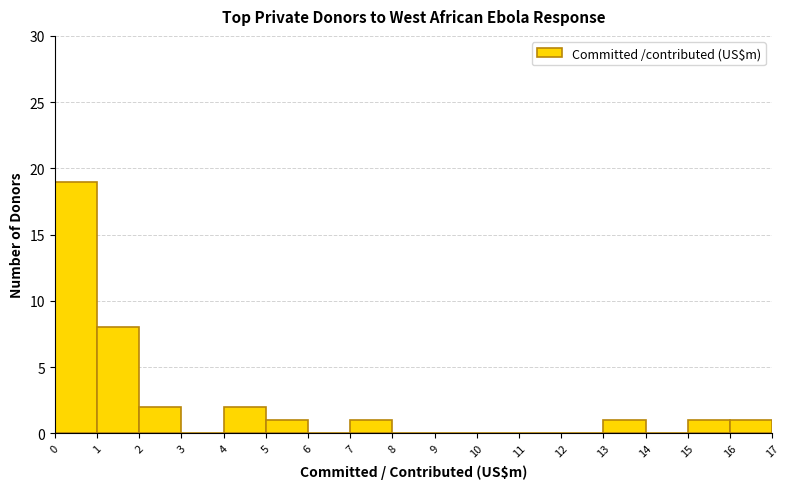

Over which range of the x-axis is the bar tallest?

0 to 1